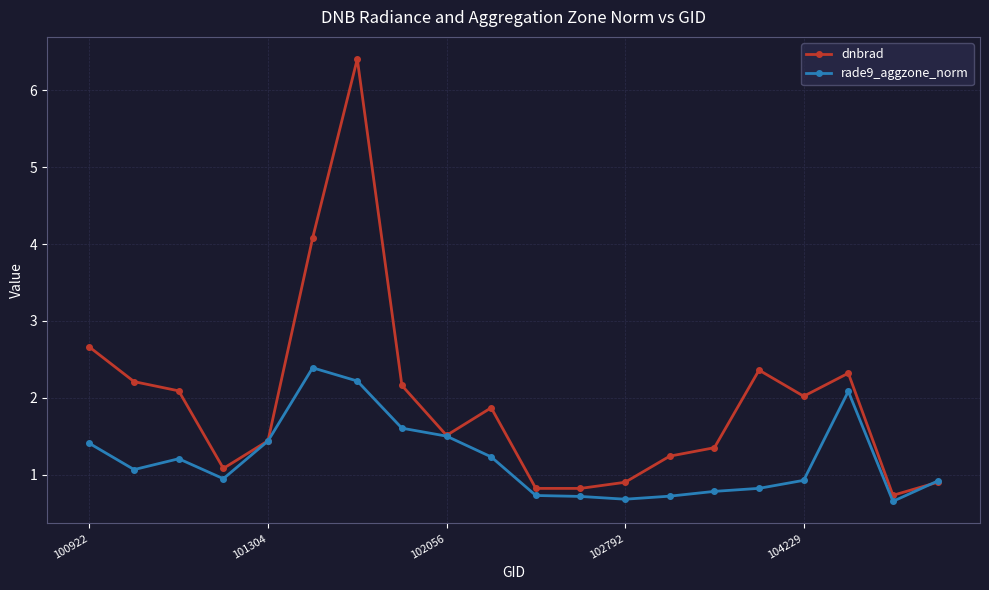

Which series has the largest total across all categories?

dnbrad